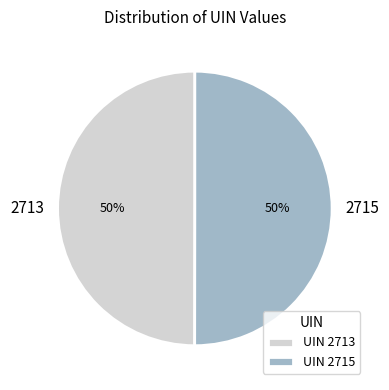

What percentage is the 2715 slice, to the nearest percent?

50%